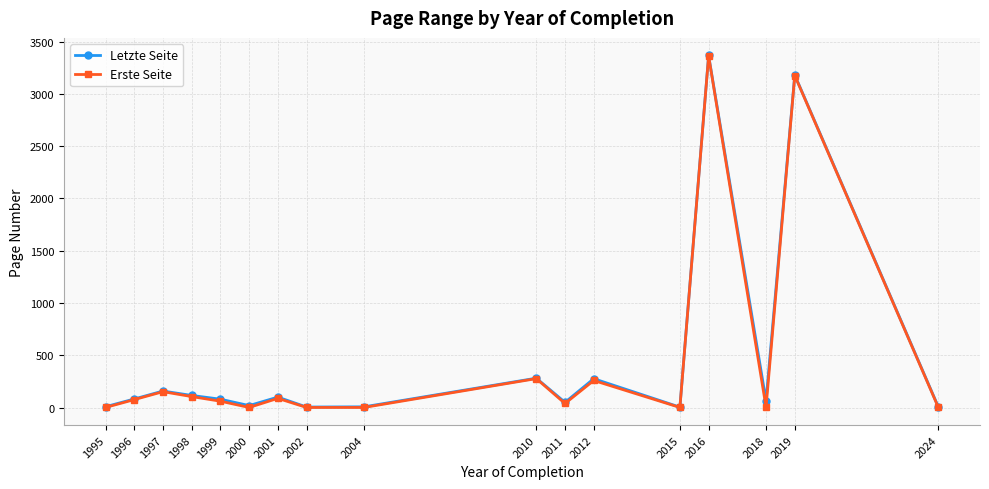

The value of Letzte Seite at 2012 is 276. True or false?

True